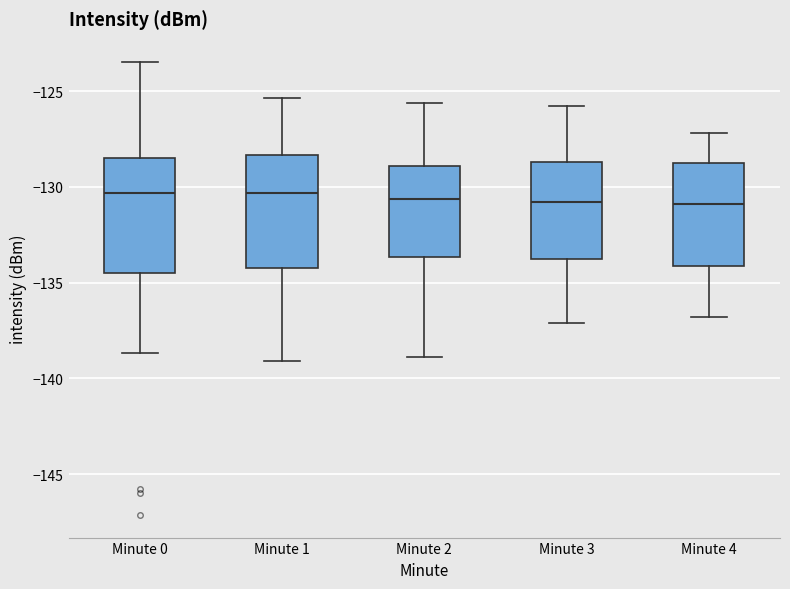

Reading left to right, transcribe this box plot: for each box, give where its median line is, the range the box spans, and where its two whiskers end, as read against the y-axis. The values are not printed on the chart, so give them approximately, as read against the axis.

Minute 0: median -130.5, box -134.5 to -128.5, whiskers -138.5 to -123.5
Minute 1: median -130.5, box -134.0 to -128.5, whiskers -139.0 to -125.5
Minute 2: median -130.5, box -133.5 to -129.0, whiskers -139.0 to -125.5
Minute 3: median -131.0, box -134.0 to -128.5, whiskers -137.0 to -126.0
Minute 4: median -131.0, box -134.0 to -128.5, whiskers -137.0 to -127.0